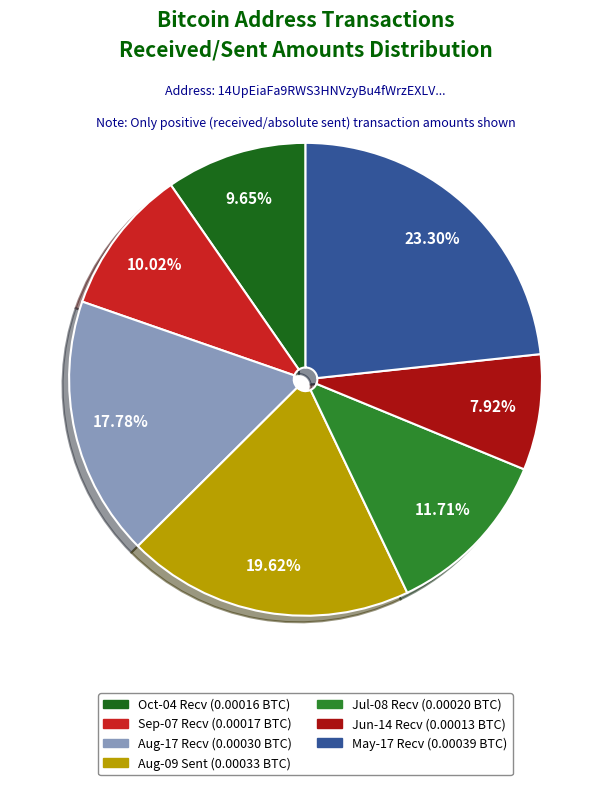

Does any single category account for the majority?

No